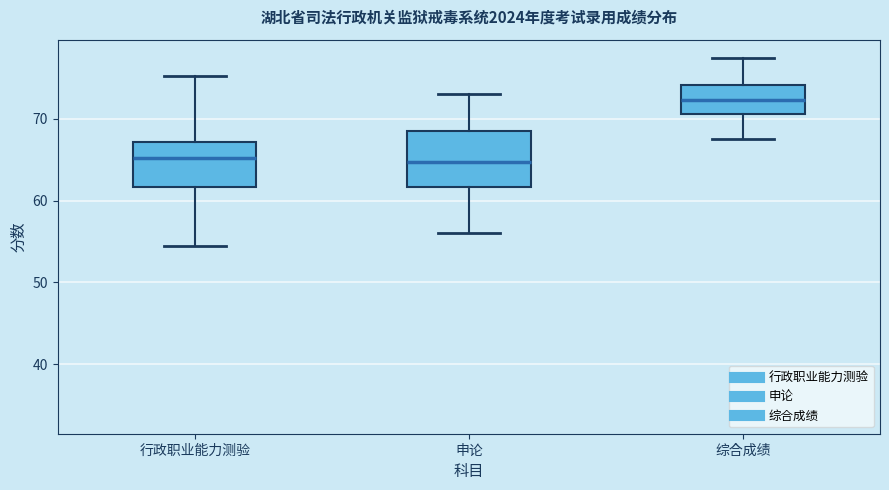

Reading left to right, read every box against the y-axis: the position of its median line, the range the box covers, and the ends of its whiskers. The values are not printed on the chart, so give them approximately, as read against the axis.

行政职业能力测验: median 65, box 62 to 67, whiskers 54 to 75
申论: median 65, box 62 to 69, whiskers 56 to 73
综合成绩: median 72, box 71 to 74, whiskers 68 to 77